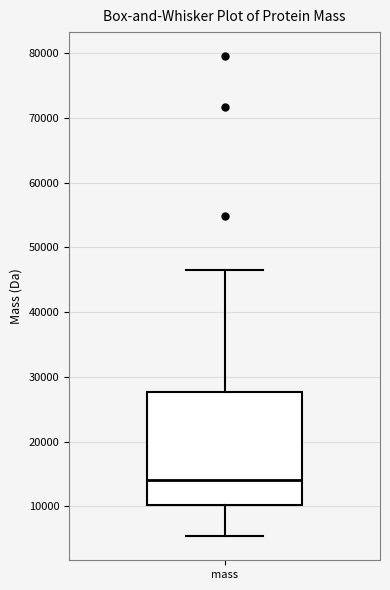

Where is the upper edge of the box for mass on the y-axis? The values are not printed on the chart, so give them approximately, as read against the axis.

28000